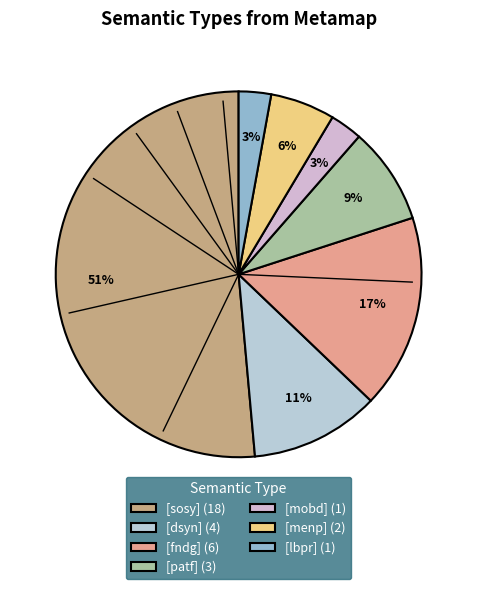

To the nearest percent, what is the average slice percentage?

14%